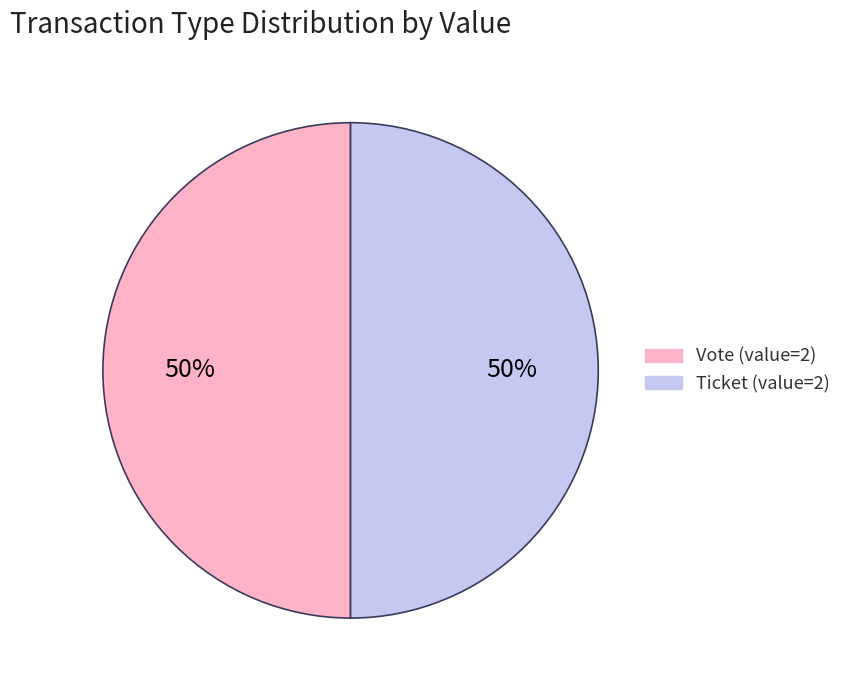

To the nearest percent, what is the average slice percentage?

50%